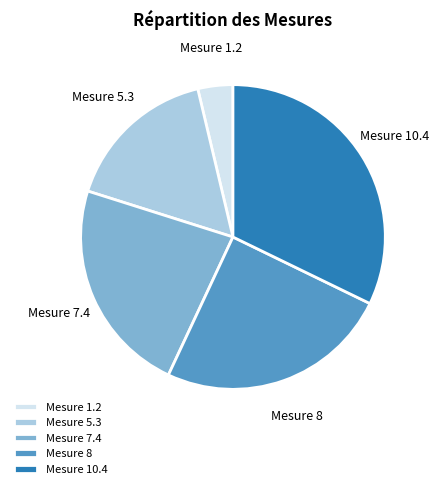

How many slices are in this pie chart?

5